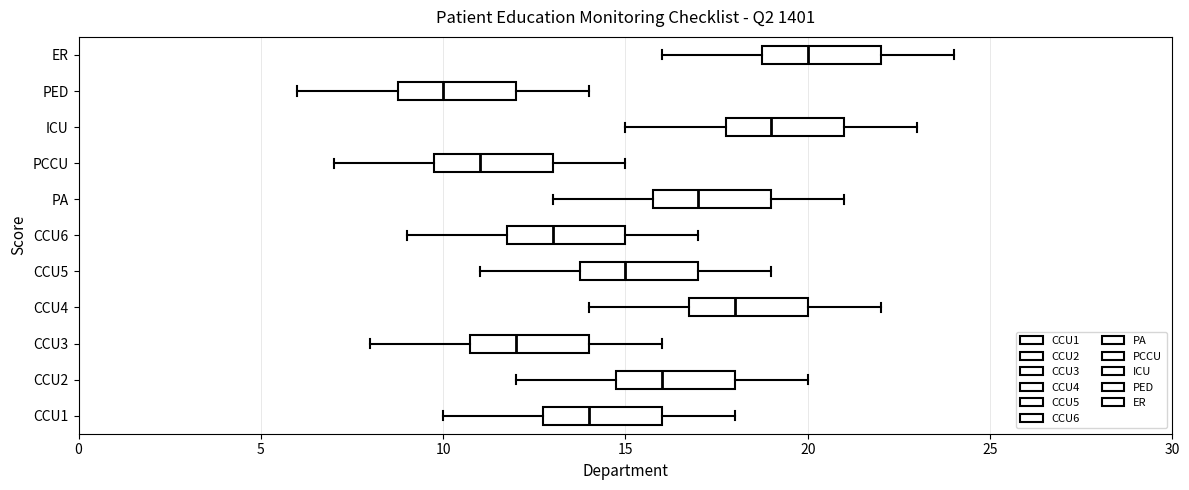

Reading bottom to top, read every box against the x-axis: the position of its median line, the range the box covers, and the ends of its whiskers. The values are not printed on the chart, so give them approximately, as read against the axis.

CCU1: median 14, box 13 to 16, whiskers 10 to 18
CCU2: median 16, box 15 to 18, whiskers 12 to 20
CCU3: median 12, box 11 to 14, whiskers 8 to 16
CCU4: median 18, box 17 to 20, whiskers 14 to 22
CCU5: median 15, box 14 to 17, whiskers 11 to 19
CCU6: median 13, box 12 to 15, whiskers 9 to 17
PA: median 17, box 16 to 19, whiskers 13 to 21
PCCU: median 11, box 10 to 13, whiskers 7 to 15
ICU: median 19, box 18 to 21, whiskers 15 to 23
PED: median 10, box 9 to 12, whiskers 6 to 14
ER: median 20, box 19 to 22, whiskers 16 to 24